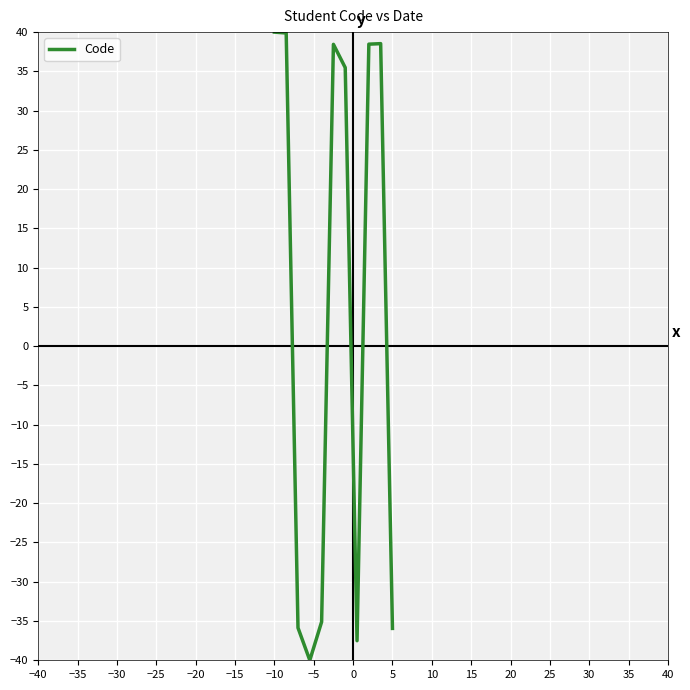

What is the minimum value shown in the chart?

-40.0